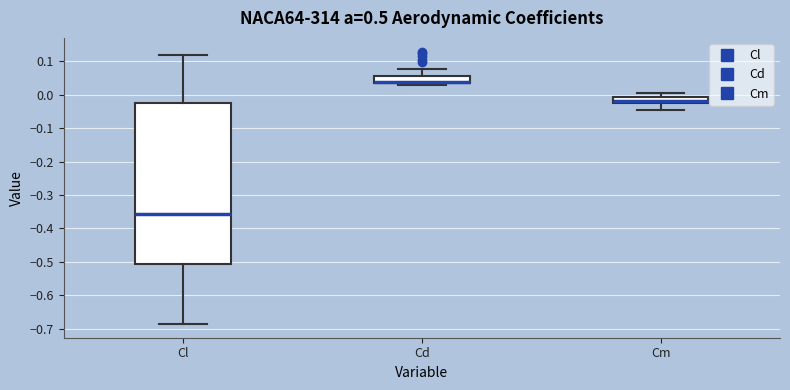

Which box is the tallest, from its lower edge to its upper edge?

Cl